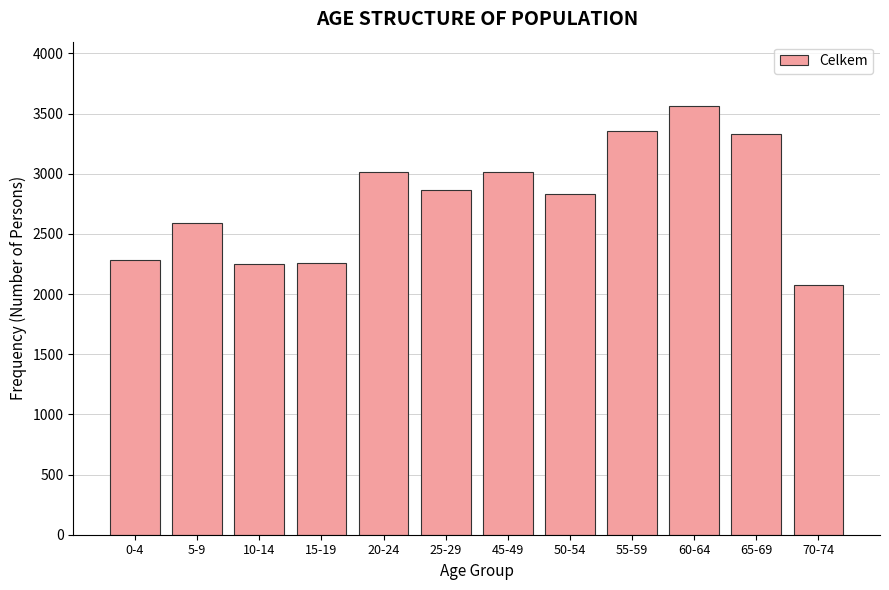

What is the difference between the values at 15-19 and 25-29?

599